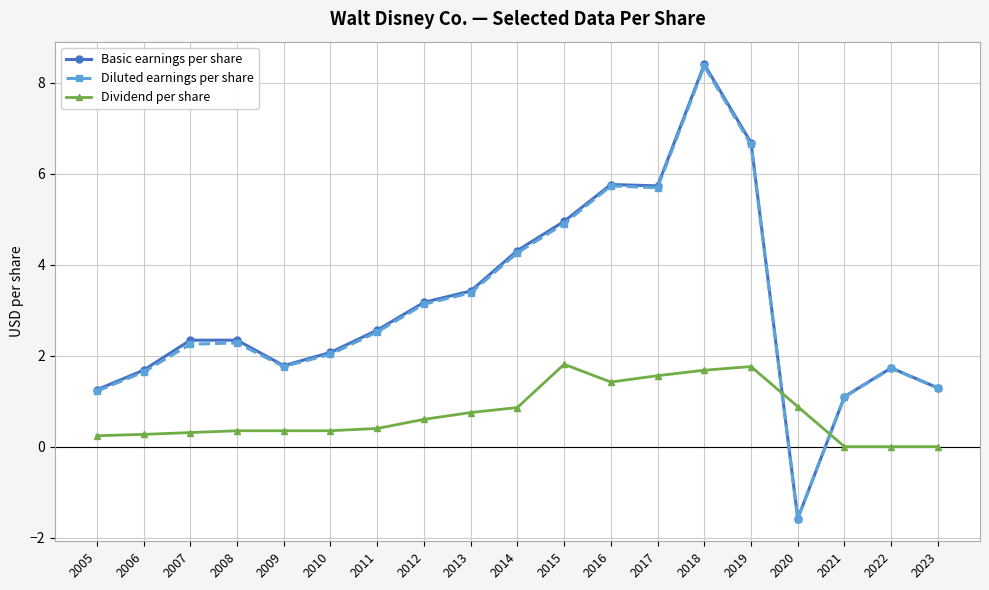

The Diluted earnings per share series shows 1.2 at 2005. True or false?

True